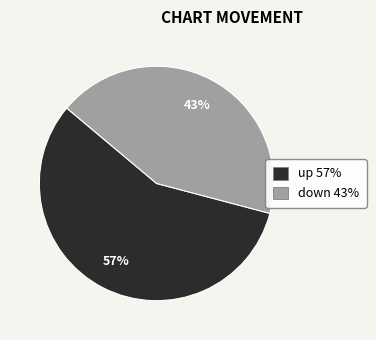

To the nearest percent, what percentage of the pie is down?

43%